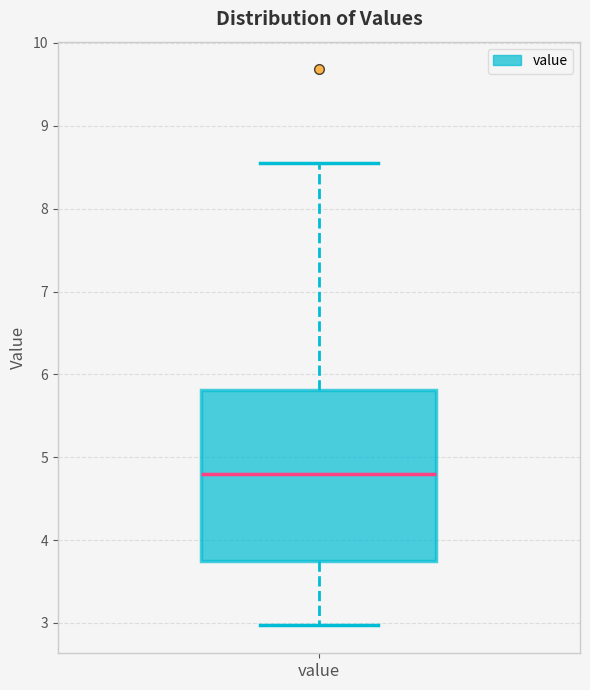

Transcribe this box plot: give where the median line is, the range the box spans, and where the two whiskers end, as read against the y-axis. The values are not printed on the chart, so give them approximately, as read against the axis.

median 4.8, box 3.7 to 5.8, whiskers 3.0 to 8.6